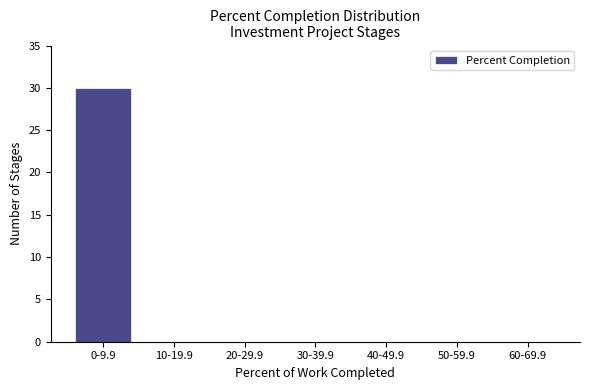

Reading right to left, extract all data points from this chart.

60-69.9=0	50-59.9=0	40-49.9=0	30-39.9=0	20-29.9=0	10-19.9=0	0-9.9=30